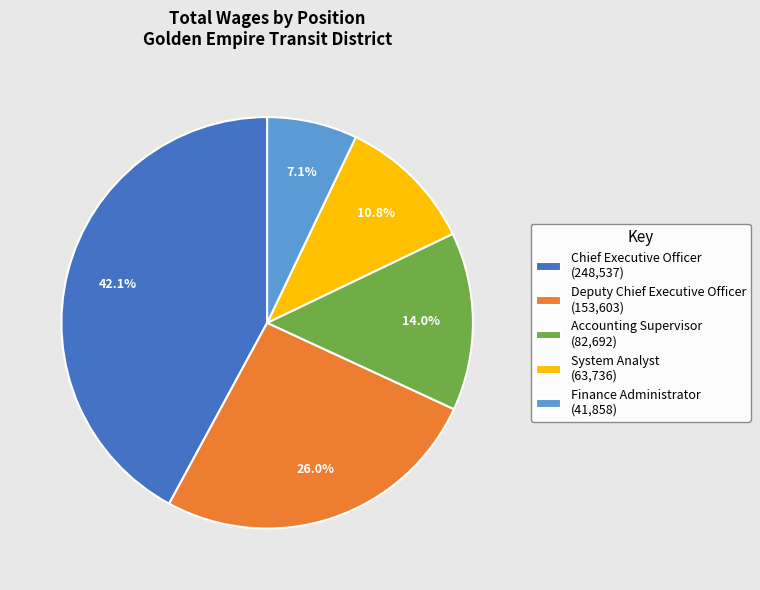

Does any single category account for the majority?

No